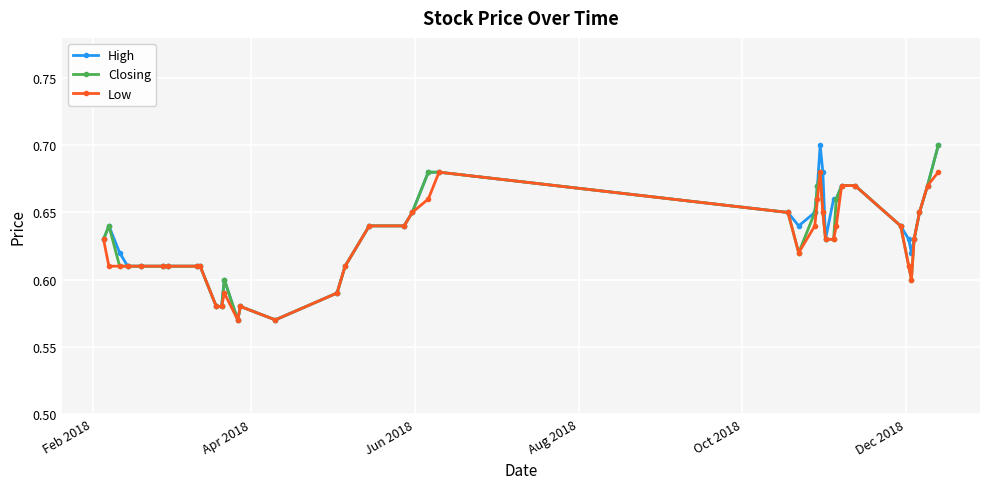

True or false: Closing has more than 0 interior local peaks.

True